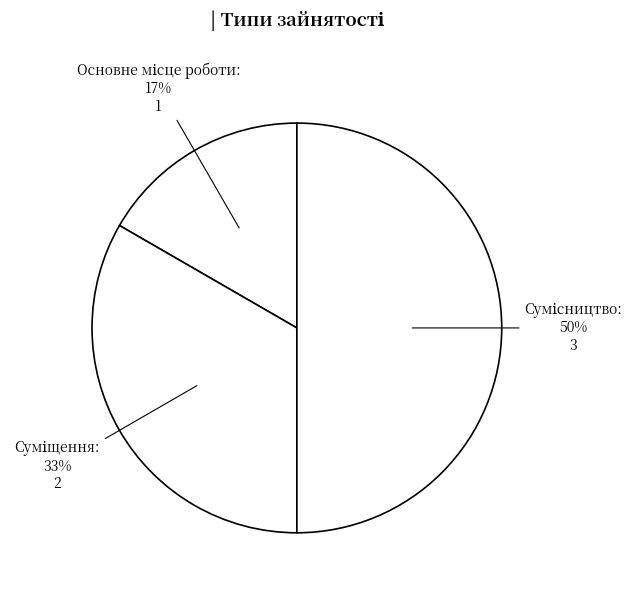

To the nearest percent, what is the difference between the largest and smallest slice percentages?

33%